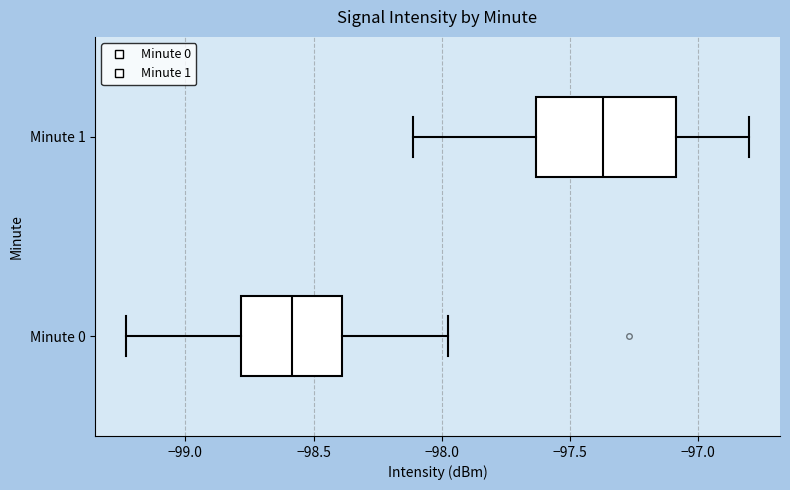

Which box's median line is the furthest to the right?

Minute 1